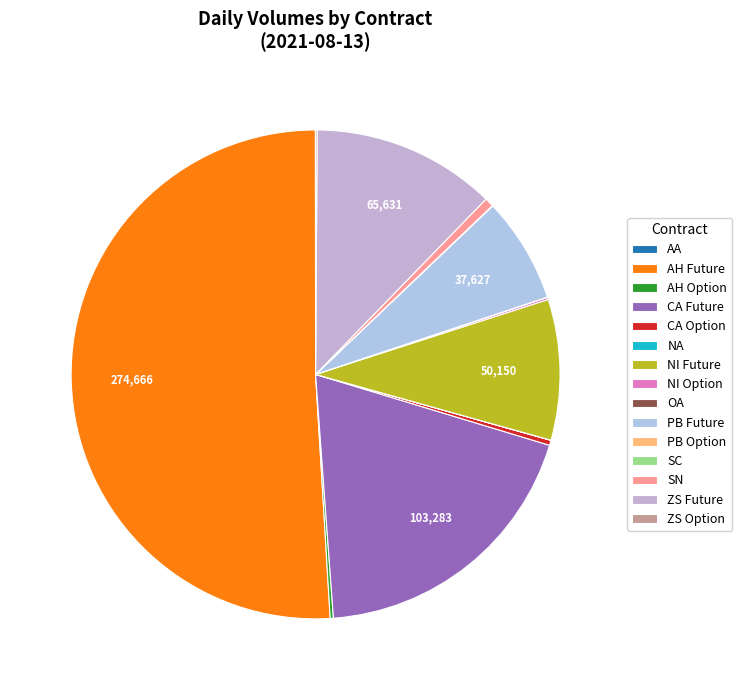

What is the total percentage of OA and ZS Future?

12.2%